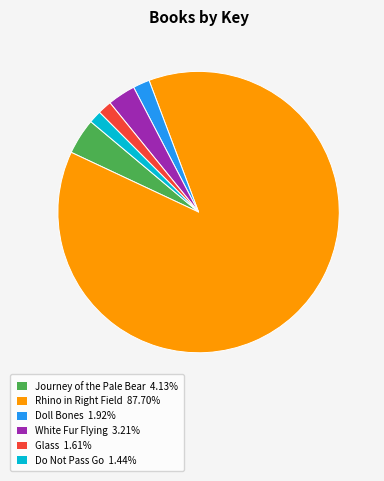

Approximately how many times larger is the value at Journey of the Pale Bear 4.13% compared to Doll Bones 1.92%?

2.2